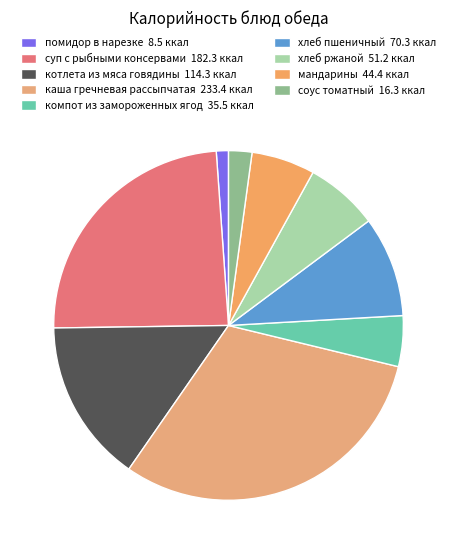

What is the change in value from хлеб ржаной to соус томатный?

-34.9